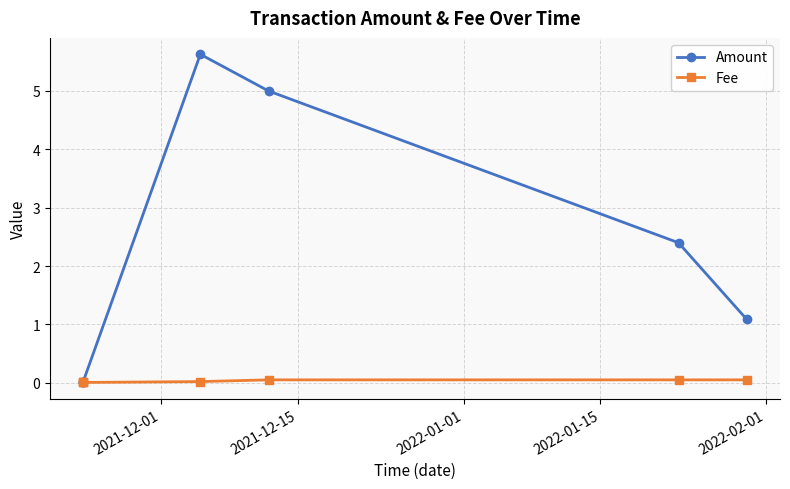

What is the sum of the Fee values at 2021-12-15 and 2021-12-01?

0.1